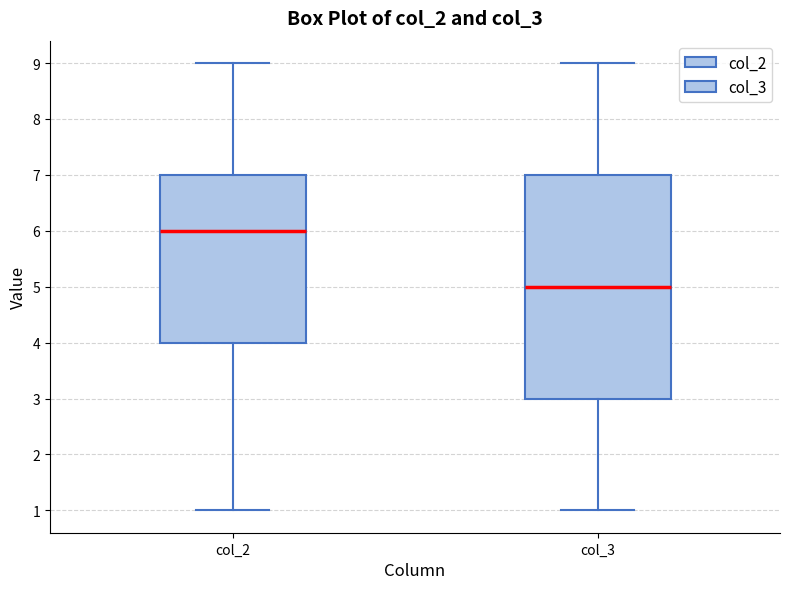

Comparing the boxes themselves (not the whiskers), which one is the tallest?

col_3